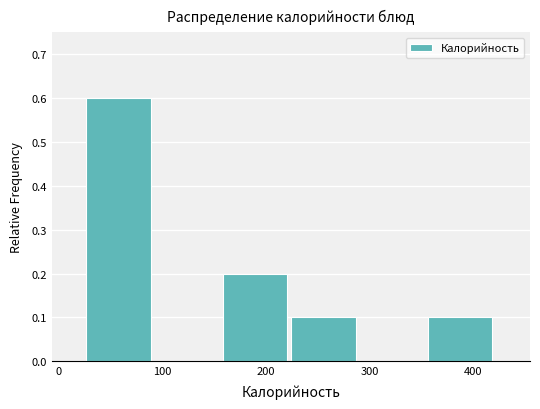

What is the height of the bar covering 356 to 422 on the x-axis? Neither the bar edges nor the heights are printed on the chart, so give them approximately, as read against the axes.

0.1